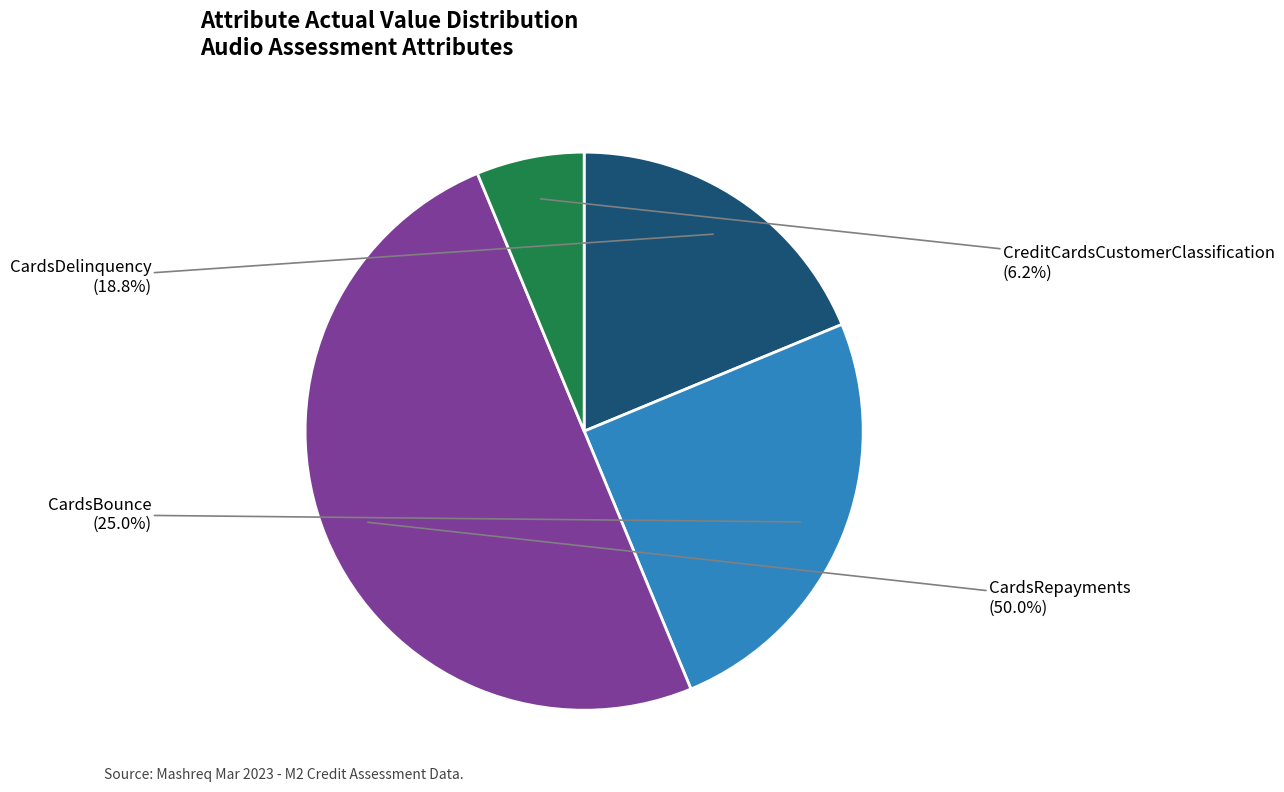

Between CardsBounce and CardsDelinquency, which is larger?

CardsBounce